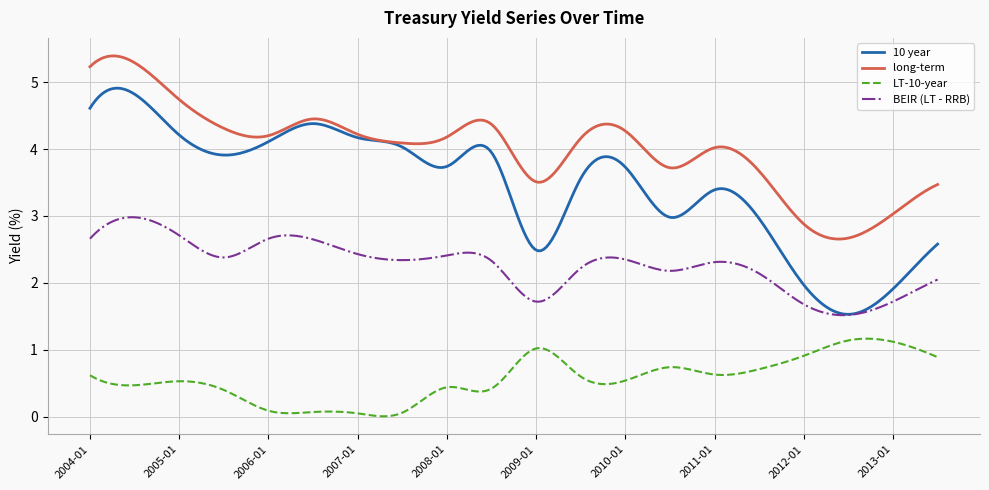

List the series in order of their peak value, lowest first.

LT-10-year, BEIR (LT - RRB), 10 year, long-term